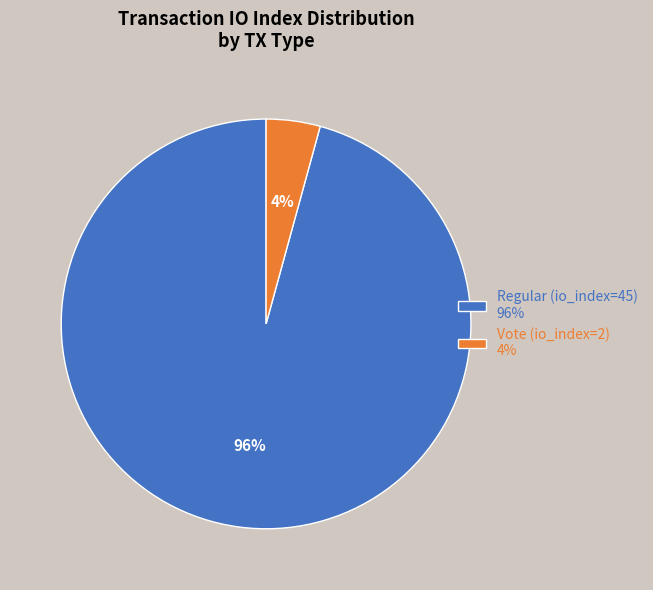

Combined, do Vote (io_index=2) 4% and Regular (io_index=45) 96% account for over 50%?

Yes